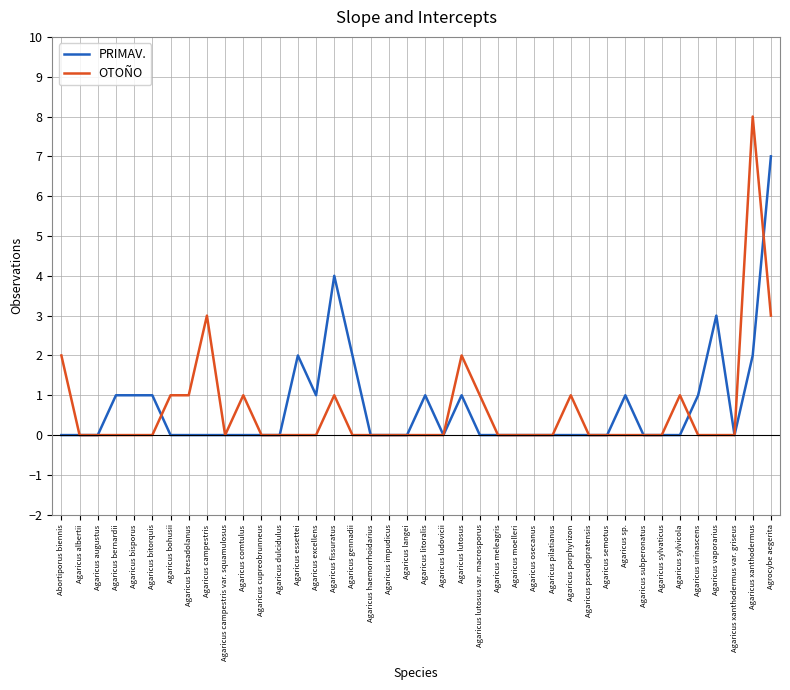

Which series has the largest range (max minus min)?

OTOÑO